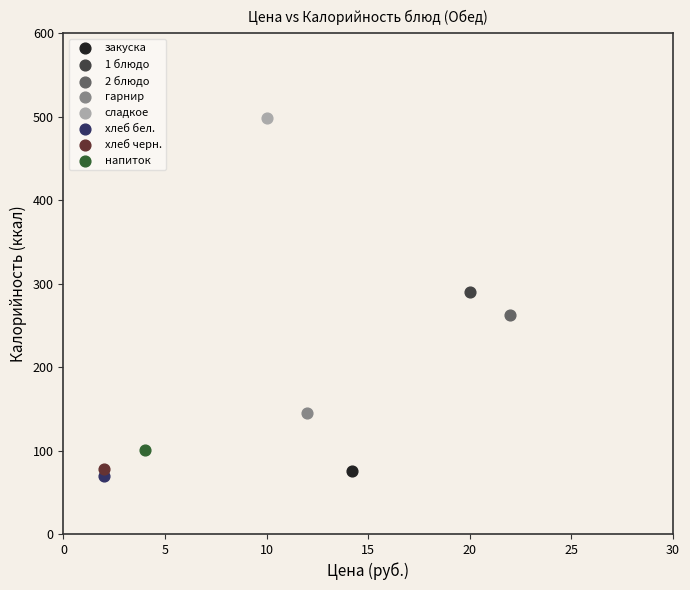

What are all the series names shown in the legend?

закуска, 1 блюдо, 2 блюдо, гарнир, сладкое, хлеб бел., хлеб черн., напиток